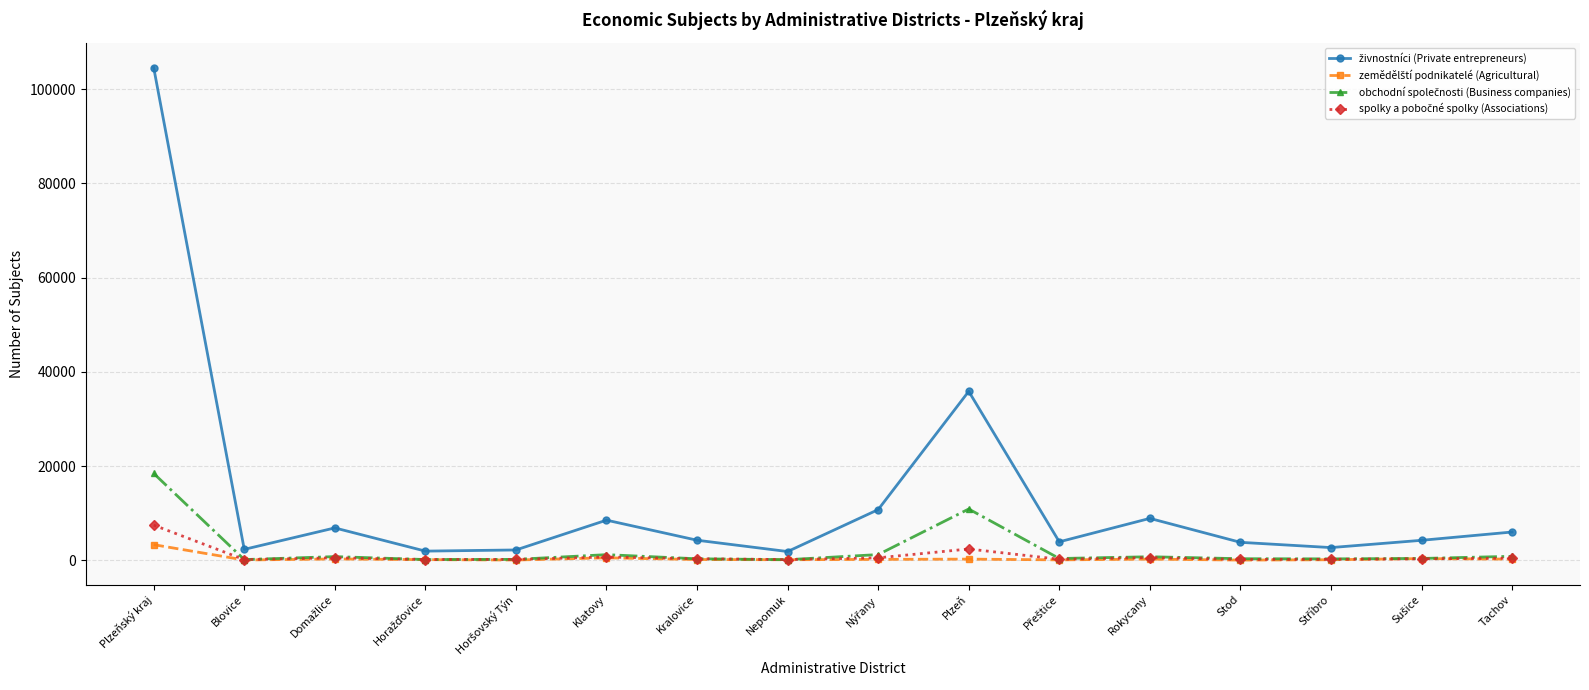

What is the maximum value shown in the chart?

104582